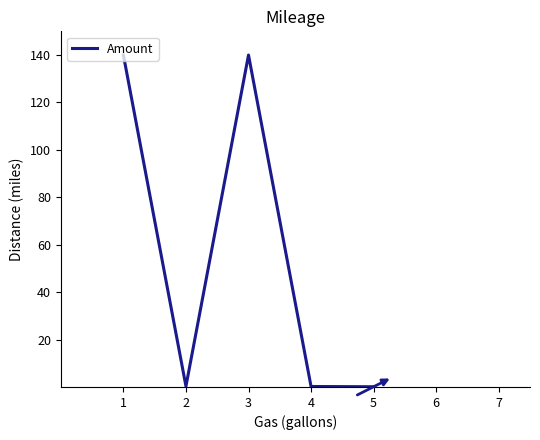

What is the maximum value shown in the chart?

140.0